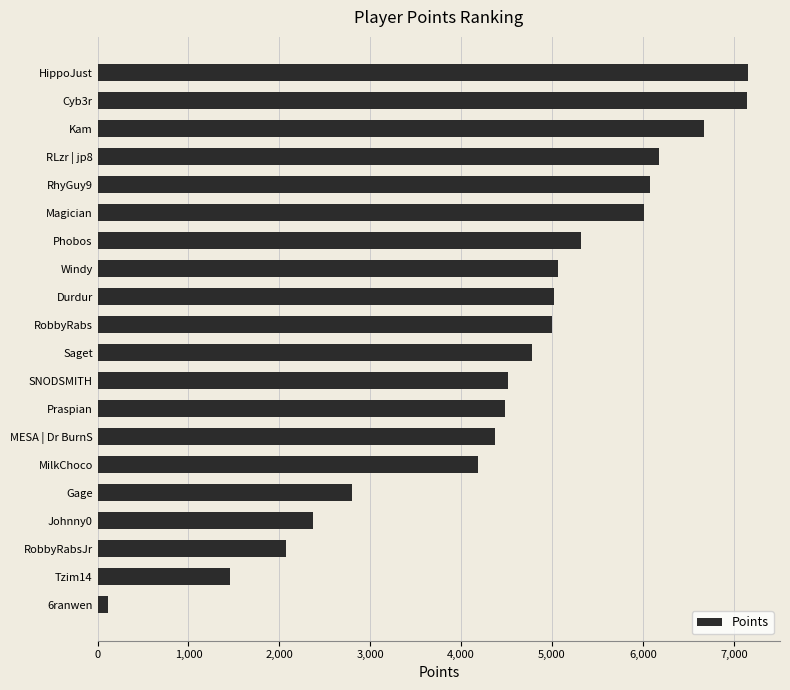

The value at Phobos is 5323. True or false?

True